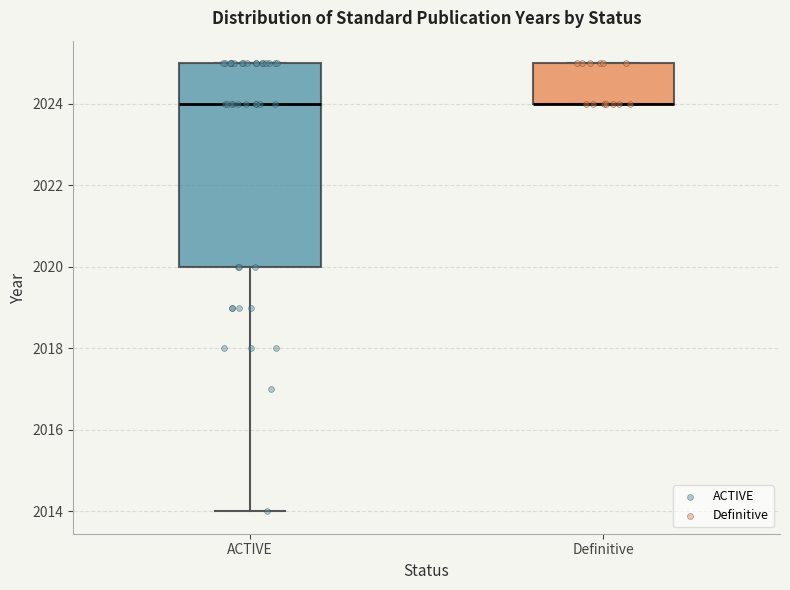

Reading left to right, read every box against the y-axis: the position of its median line, the range the box covers, and the ends of its whiskers. The values are not printed on the chart, so give them approximately, as read against the axis.

ACTIVE: median 2024, box 2020 to 2025, whiskers 2014 to 2025
Definitive: median 2024 (drawn on the box's lower edge), box 2024 to 2025, whiskers 2024 to 2025